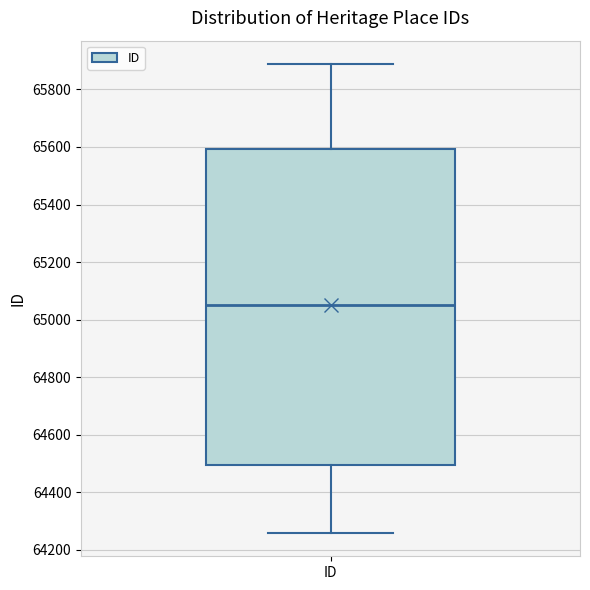

Transcribe this box plot: give where the median line is, the range the box spans, and where the two whiskers end, as read against the y-axis. The values are not printed on the chart, so give them approximately, as read against the axis.

median 65060, box 64500 to 65600, whiskers 64260 to 65880